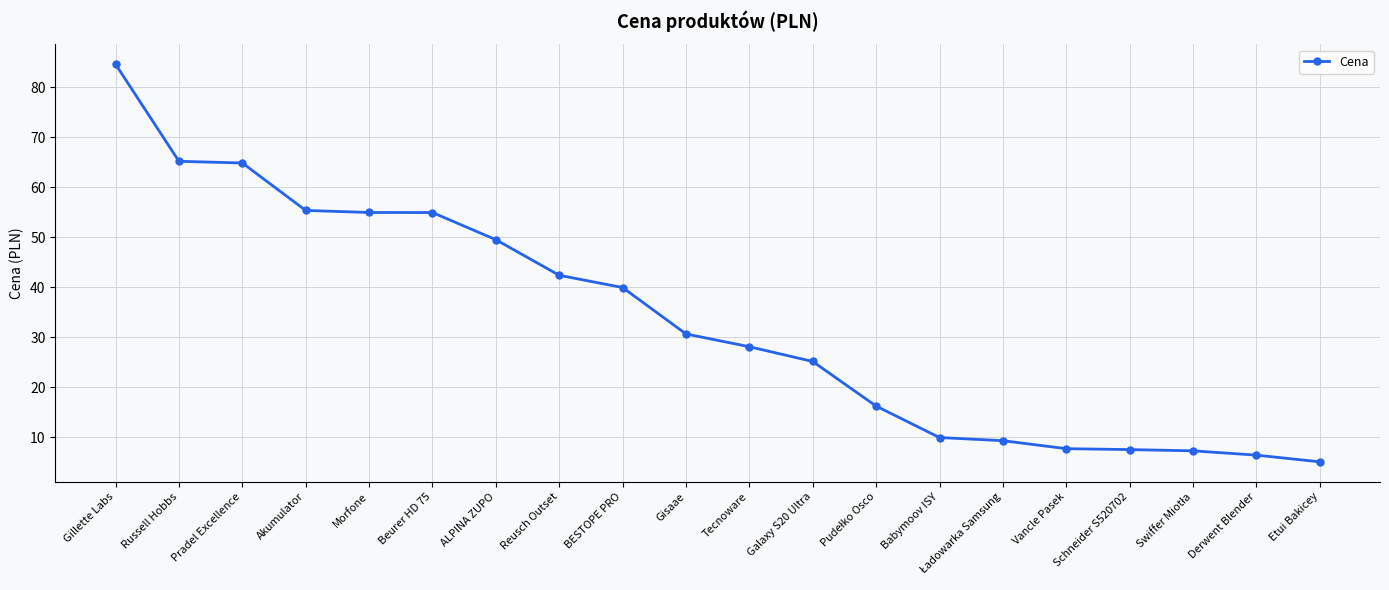

Is it true that the value at Pradel Excellence is 109.5?

False